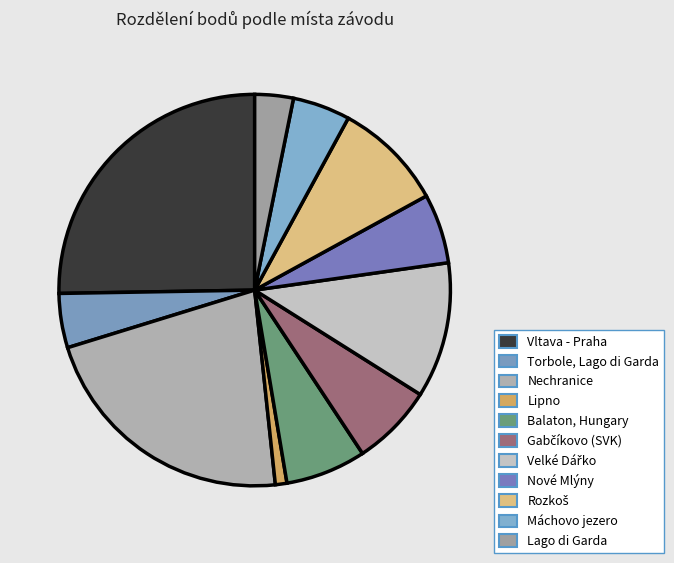

The Nové Mlýny slice represents 19% of the pie. True or false?

False